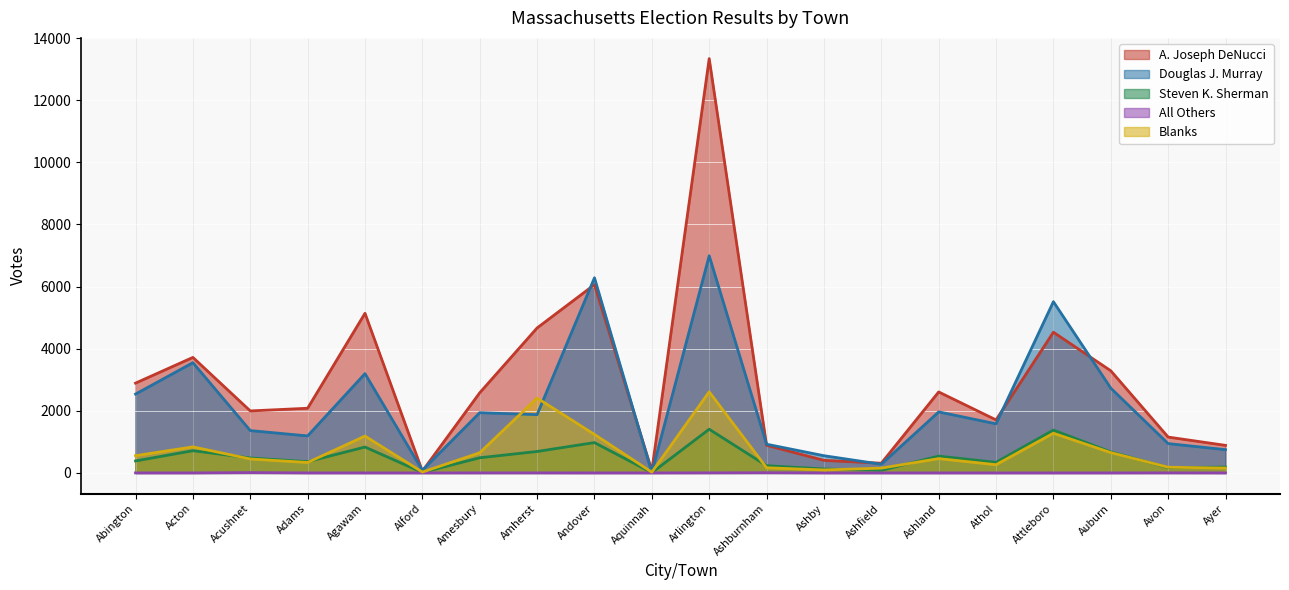

True or false: Steven K. Sherman and A. Joseph DeNucci cross at least once.

False